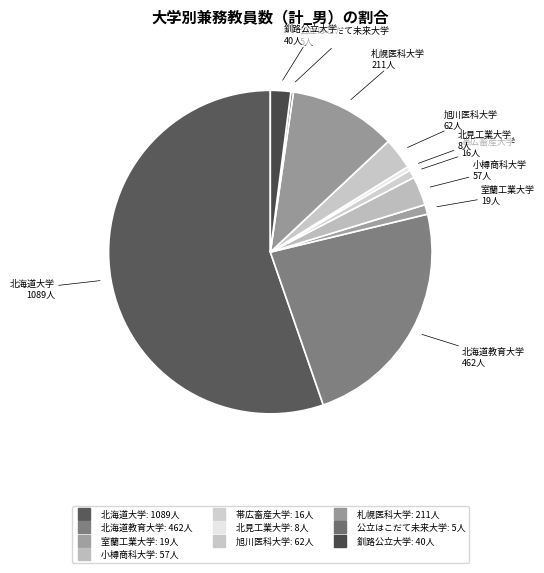

Rank the categories by value from lowest to highest.

公立はこだて未来大学, 北見工業大学, 帯広畜産大学, 室蘭工業大学, 釧路公立大学, 小樽商科大学, 旭川医科大学, 札幌医科大学, 北海道教育大学, 北海道大学